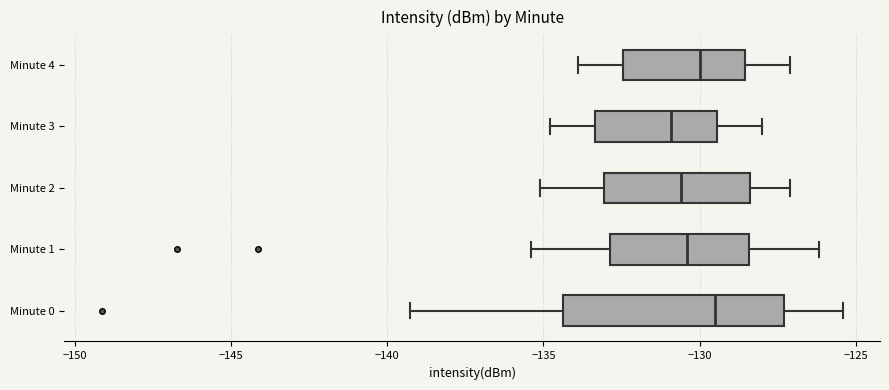

Which box's median line is the furthest to the right?

Minute 0